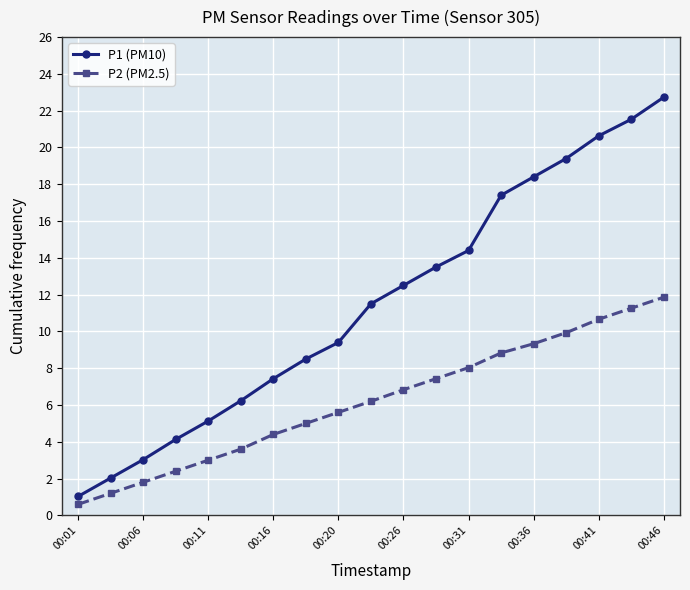

Which series has the largest total across all categories?

P1 (PM10)